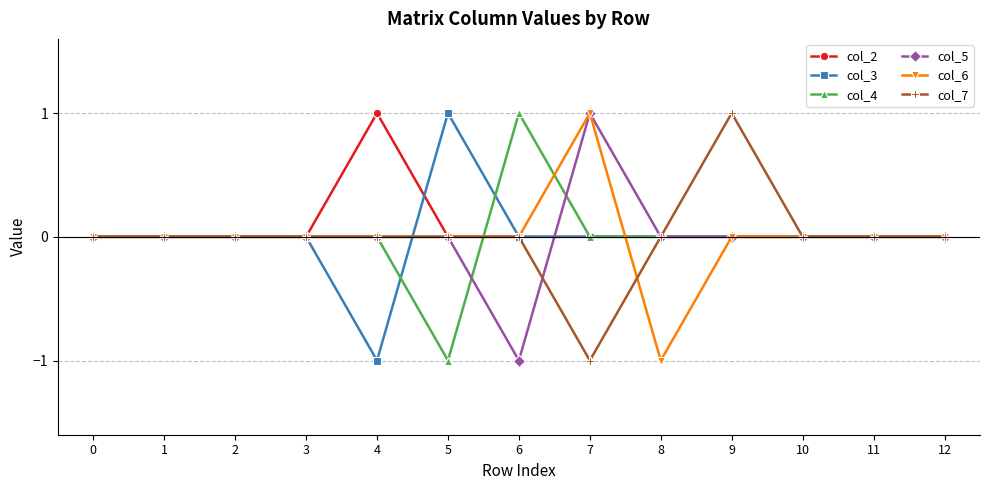

Reading right to left, list all the values displayed in this chart.

col_2: 12=0	11=0	10=0	9=0	8=0	7=0	6=0	5=0	4=1	3=0	2=0	1=0	0=0
col_3: 12=0	11=0	10=0	9=0	8=0	7=0	6=0	5=1	4=-1	3=0	2=0	1=0	0=0
col_4: 12=0	11=0	10=0	9=0	8=0	7=0	6=1	5=-1	4=0	3=0	2=0	1=0	0=0
col_5: 12=0	11=0	10=0	9=0	8=0	7=1	6=-1	5=0	4=0	3=0	2=0	1=0	0=0
col_6: 12=0	11=0	10=0	9=0	8=-1	7=1	6=0	5=0	4=0	3=0	2=0	1=0	0=0
col_7: 12=0	11=0	10=0	9=1	8=0	7=-1	6=0	5=0	4=0	3=0	2=0	1=0	0=0